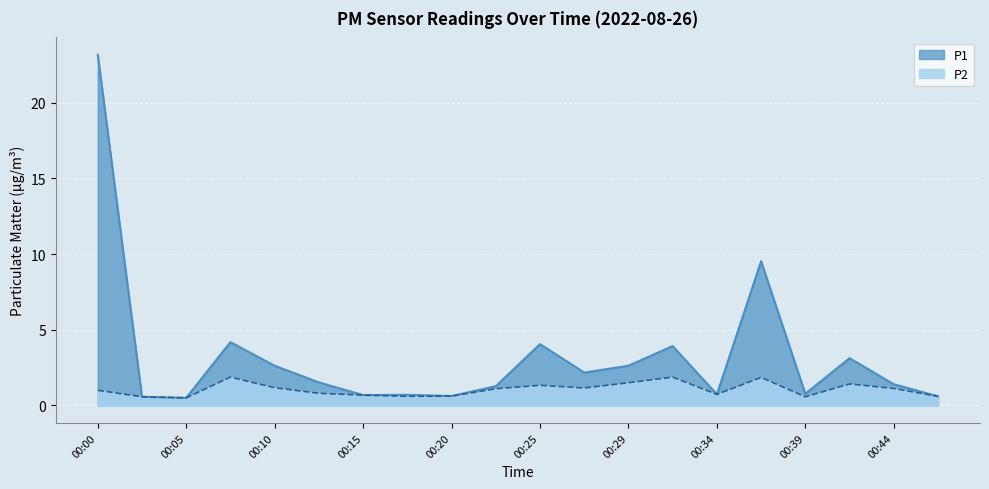

Count the number of categories in the chart.

20